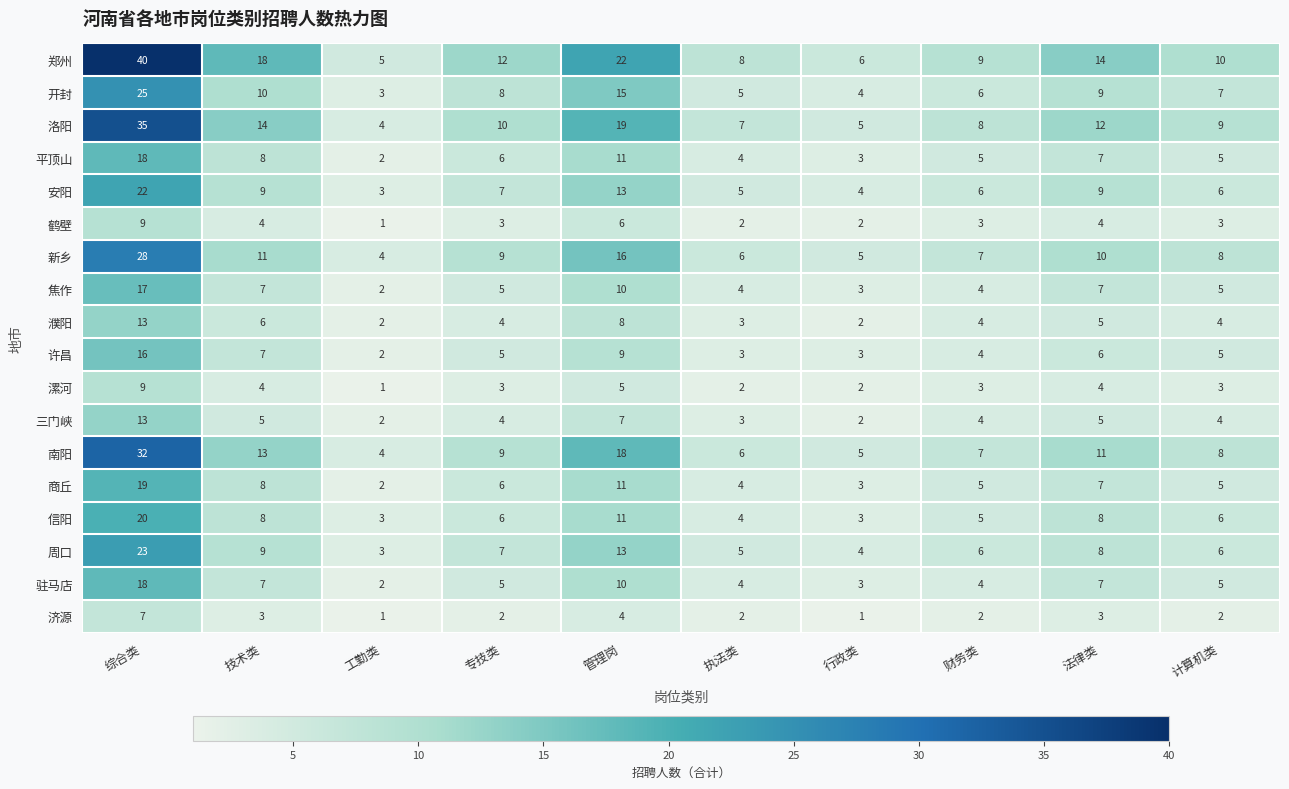

Which series has the widest spread of values?

郑州